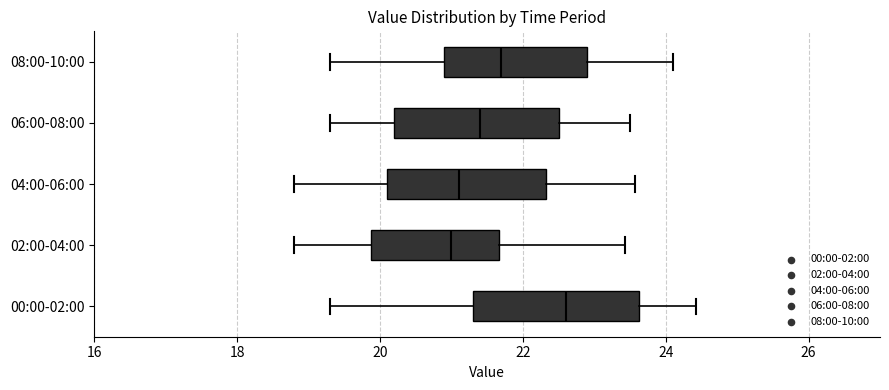

Which box's median line is the furthest to the right?

00:00-02:00